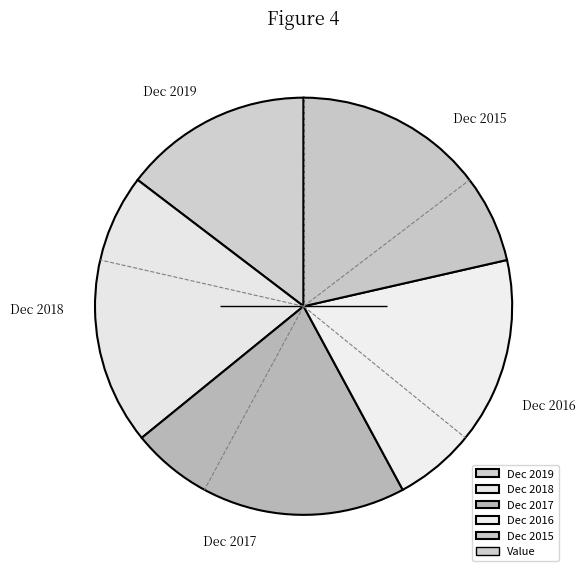

Count the number of slices in the pie.

5